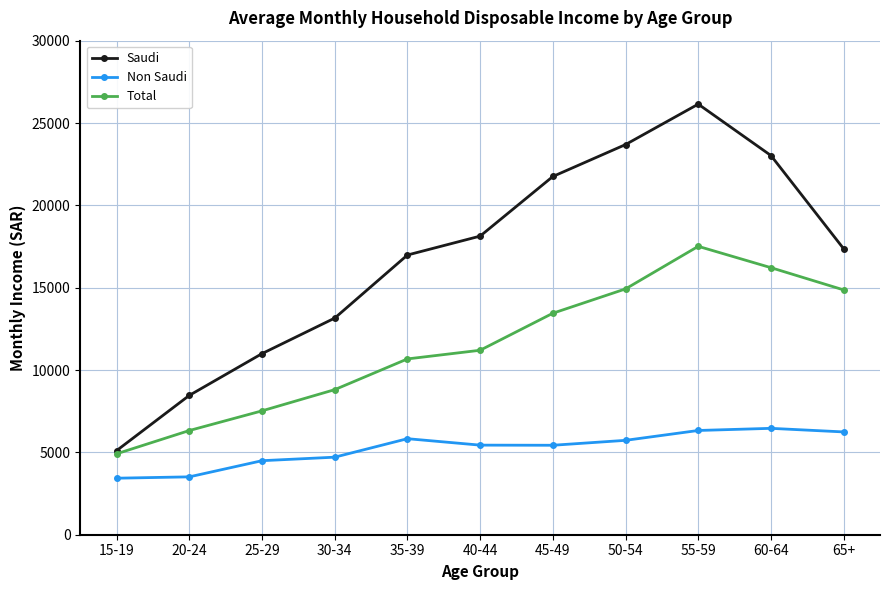

What is the spread (max minus min) of values at 40-44?

12692